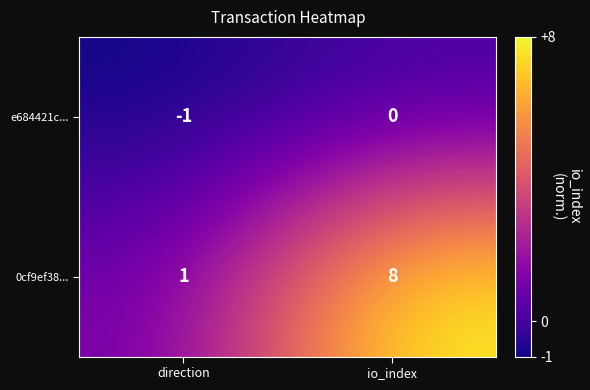

Reading left to right, what are all the values shown in this chart?

e684421c...: direction=-1	io_index=0
0cf9ef38...: direction=1	io_index=8